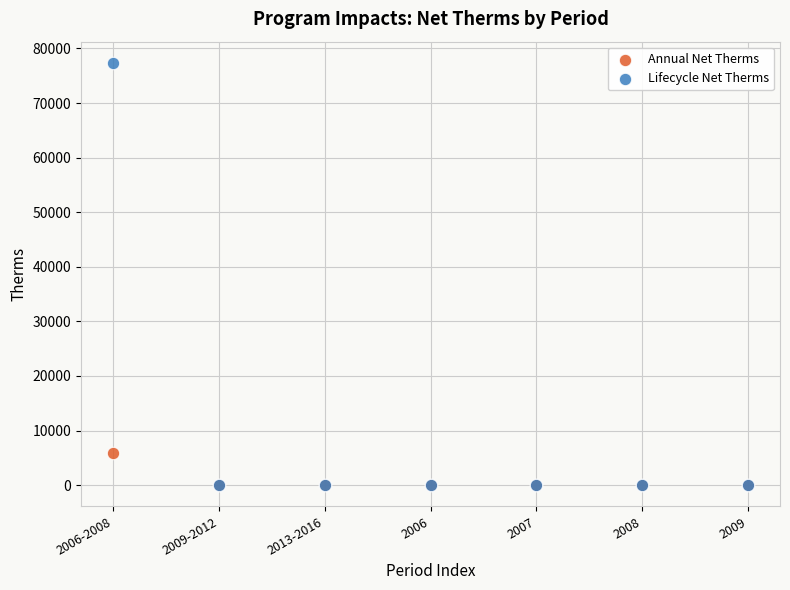

Which series reaches the maximum Y coordinate?

Lifecycle Net Therms